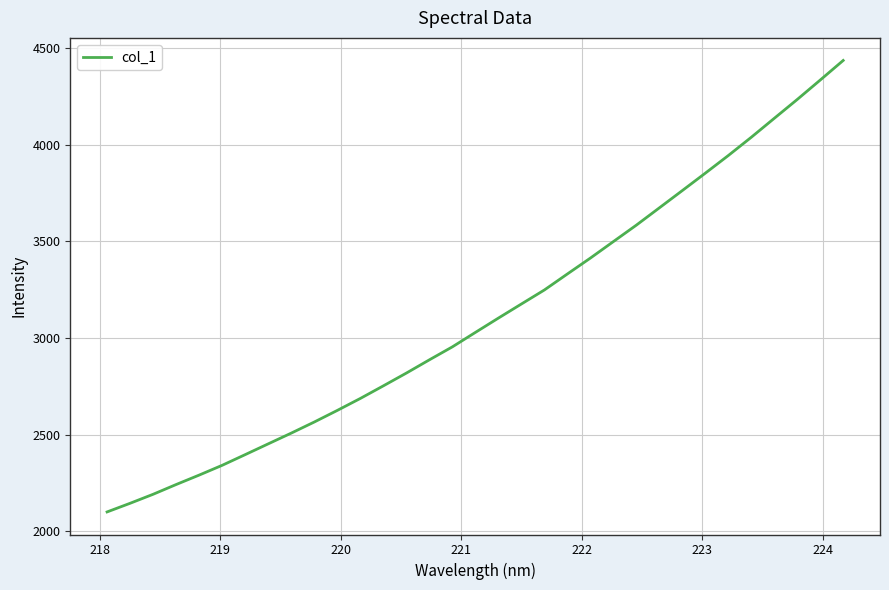

How many distinct data groups are displayed?

1